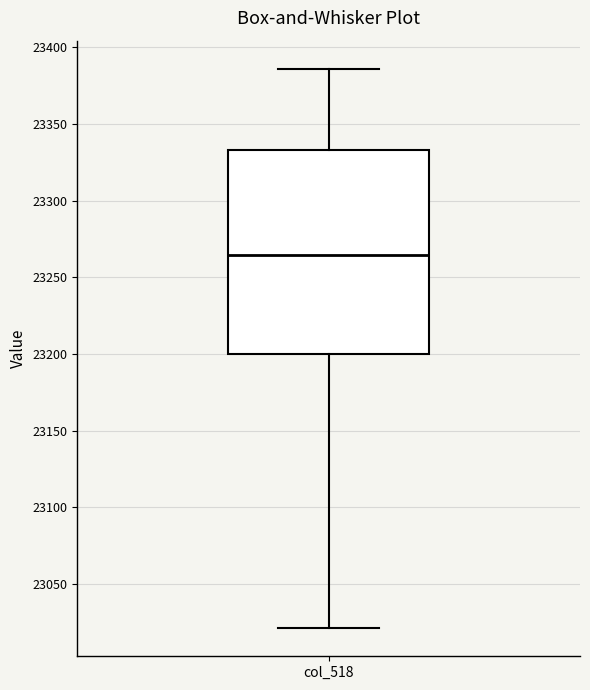

Where does the median line of the box for col_518 sit on the y-axis? The values are not printed on the chart, so give them approximately, as read against the axis.

23265